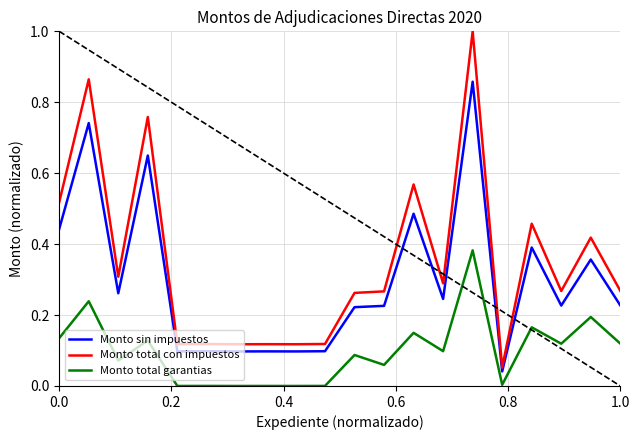

True or false: Monto sin impuestos and Monto total garantias intersect in this chart.

False